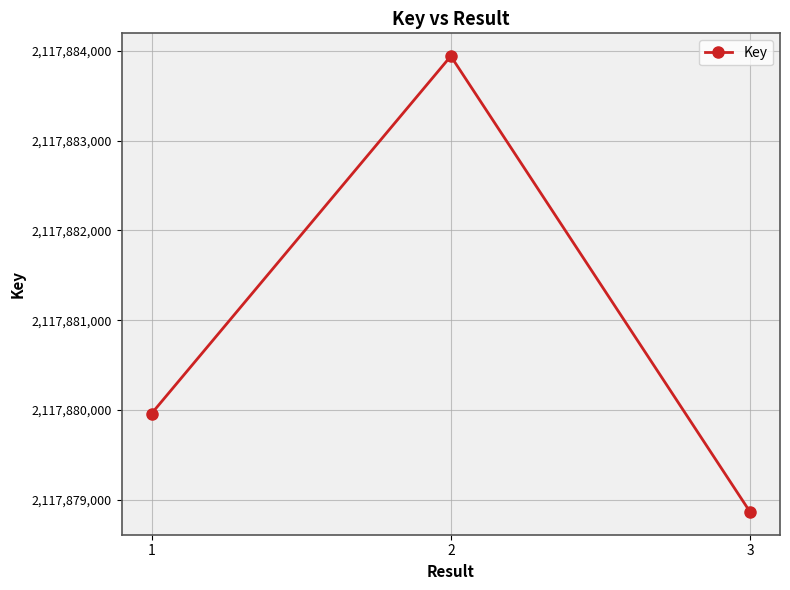

True or false: the data shows 2117879959 at 1.

True